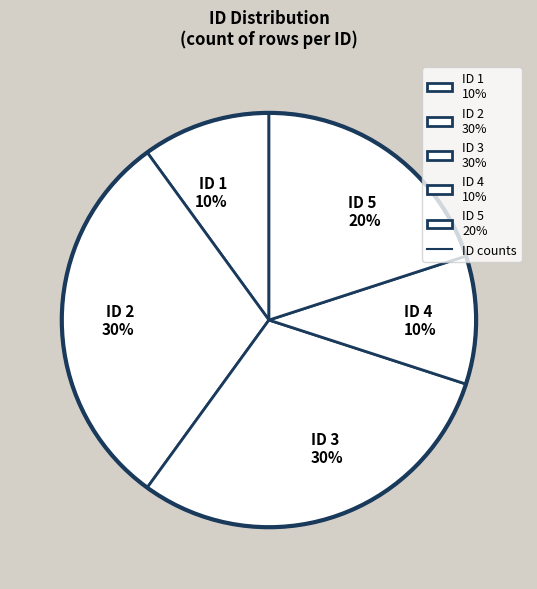

Does ID 2 30% represent more than half of the total?

No